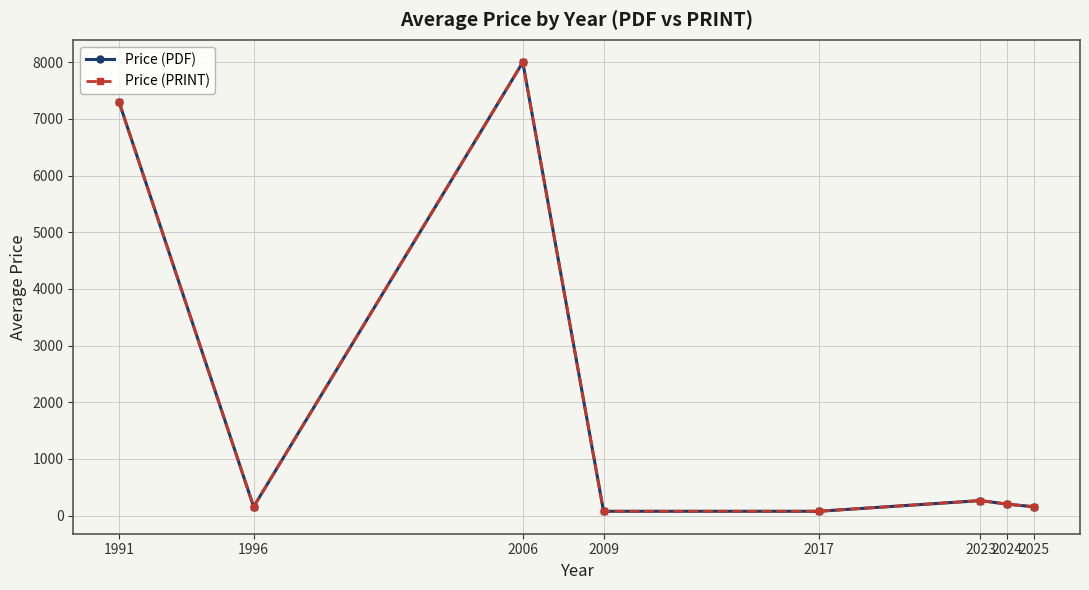

How many lines are shown in the chart?

2